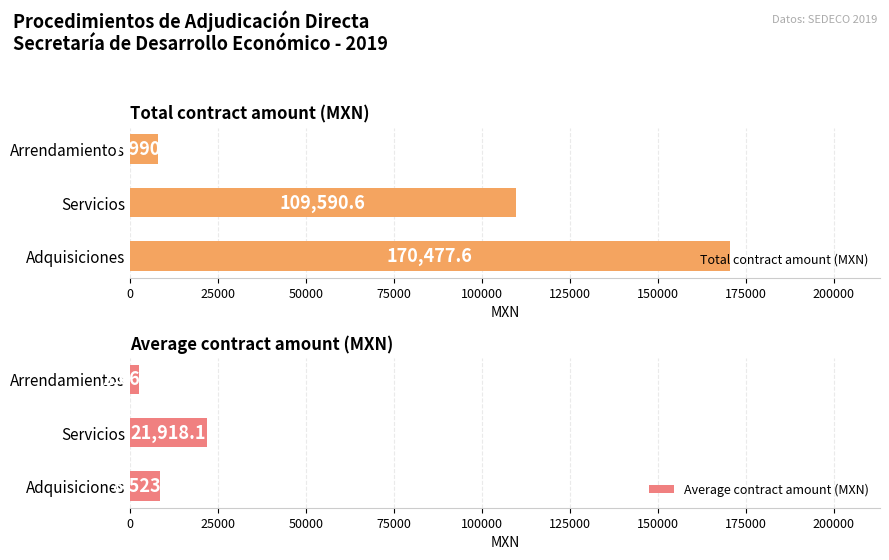

Reading left to right, extract all data points from this chart.

Total contract amount (MXN): 170477.6	109590.6	7990.0
Average contract amount (MXN): 8523.9	21918.1	2663.3